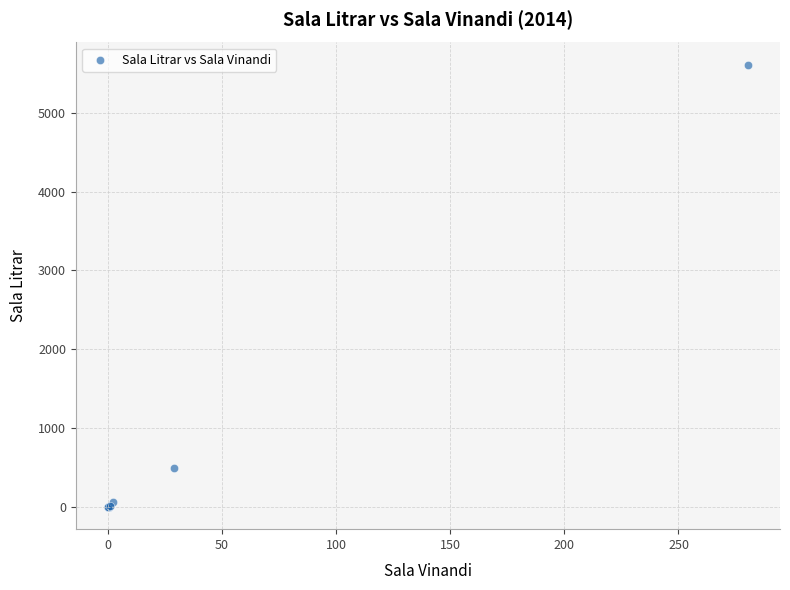

What Y value in the scatter plot is closest to 2804?

494.7